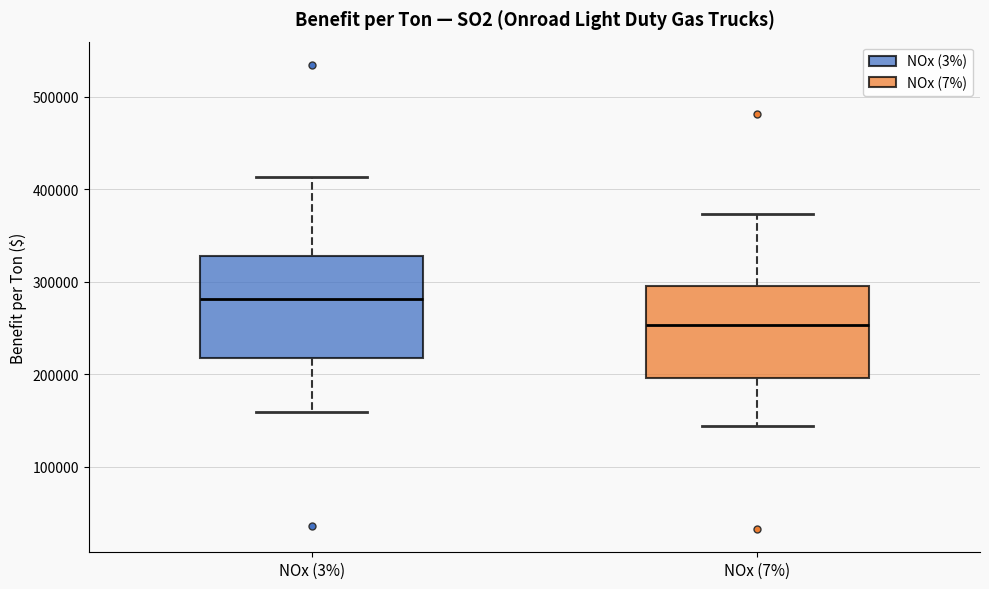

Which box is the tallest, from its lower edge to its upper edge?

NOx (3%)